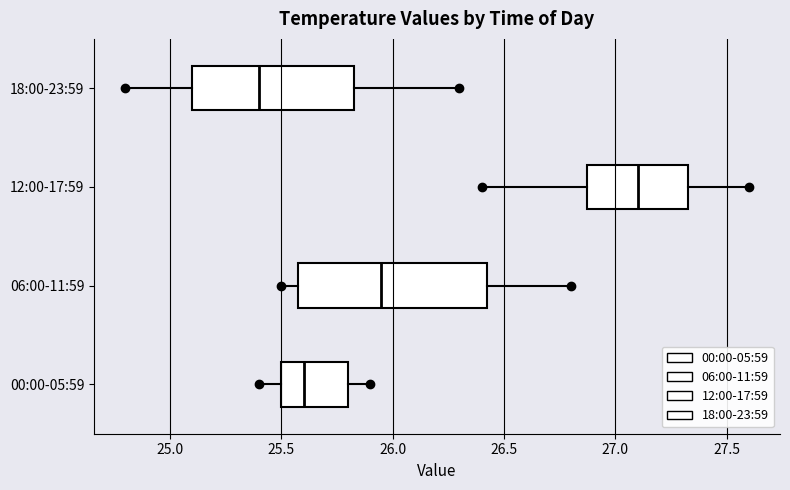

Reading bottom to top, read every box against the x-axis: the position of its median line, the range the box covers, and the ends of its whiskers. The values are not printed on the chart, so give them approximately, as read against the axis.

00:00-05:59: median 25.60, box 25.50 to 25.80, whiskers 25.40 to 25.90
06:00-11:59: median 25.95, box 25.60 to 26.45, whiskers 25.50 to 26.80
12:00-17:59: median 27.10, box 26.90 to 27.35, whiskers 26.40 to 27.60
18:00-23:59: median 25.40, box 25.10 to 25.85, whiskers 24.80 to 26.30